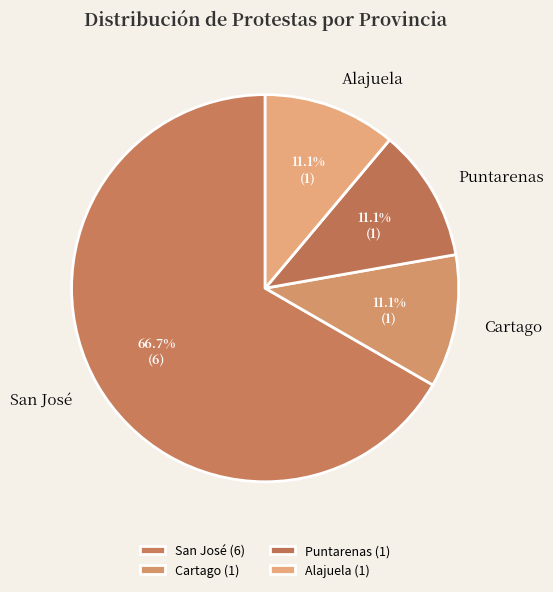

Does Puntarenas represent more than half of the total?

No